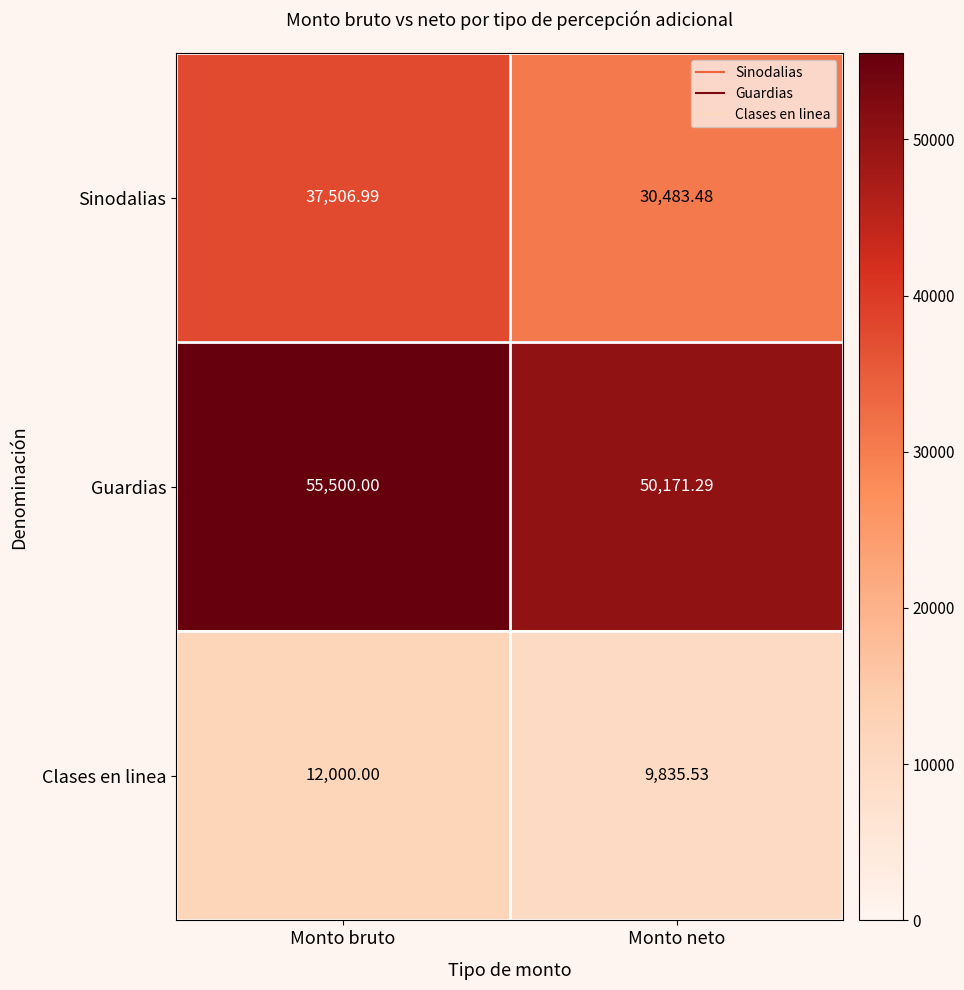

List the labels in order of Sinodalias value, smallest first.

Monto neto, Monto bruto